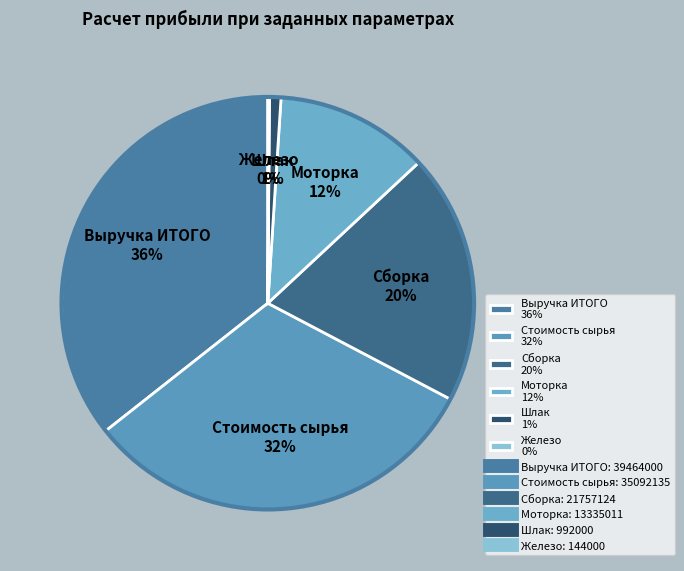

To the nearest percent, what is the combined percentage of Сборка and Шлак?

21%